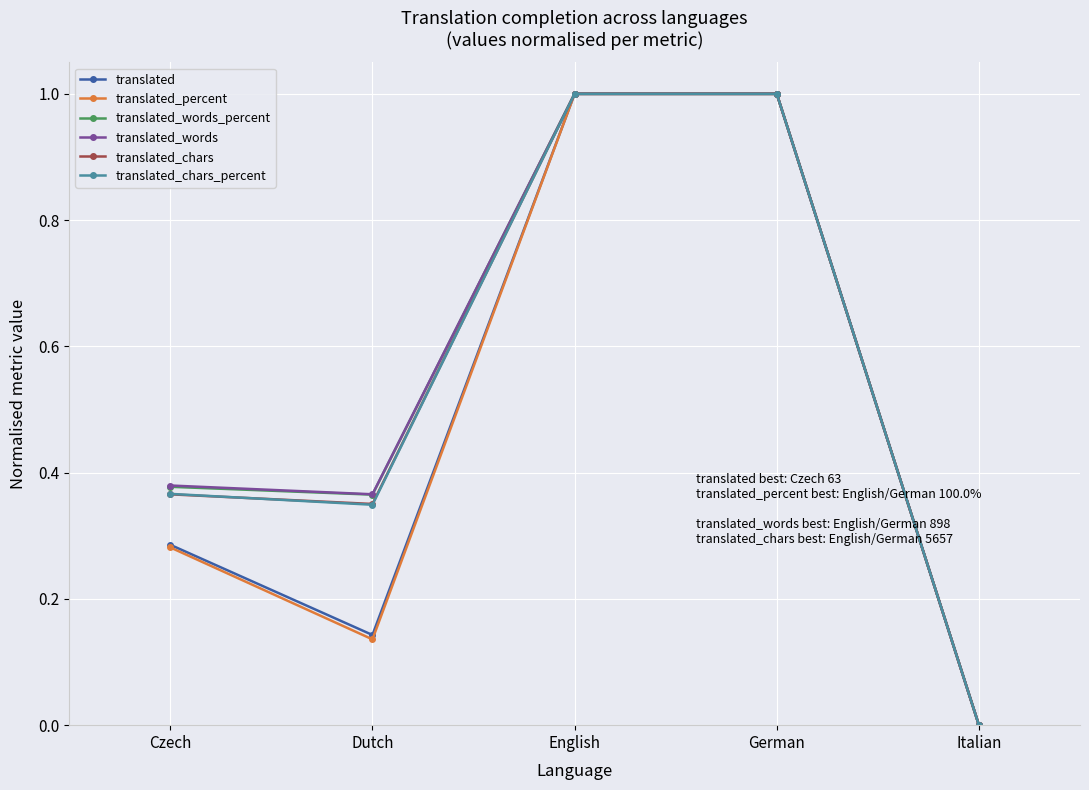

Which category has the lowest value in the translated_chars series?

Italian